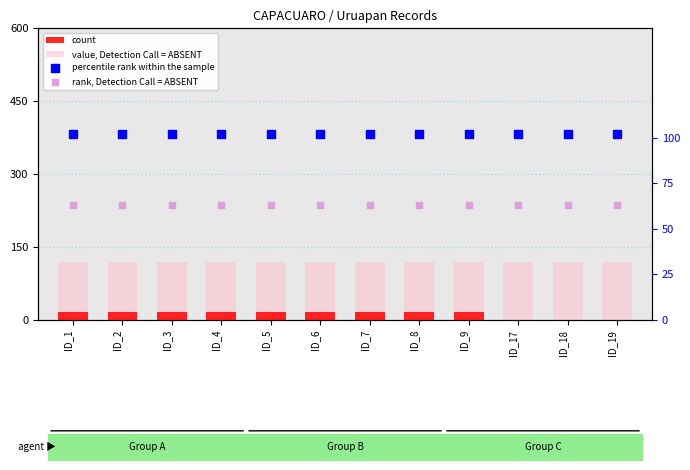

At which category is the sum across all series the highest?

ID_1